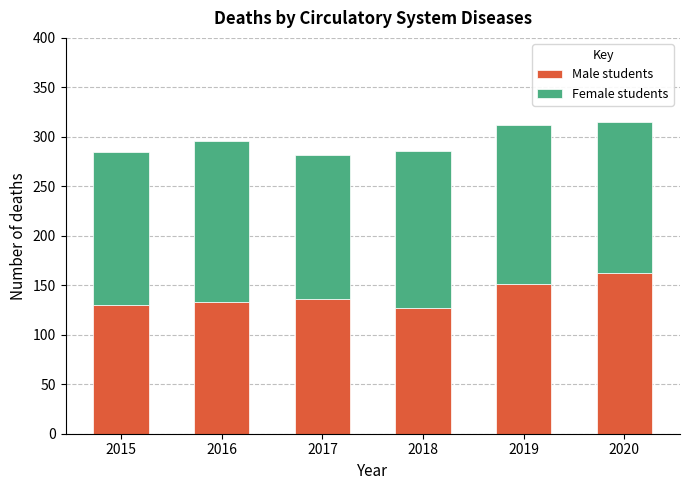

Is it true that Male students equals 268 at 2019?

False